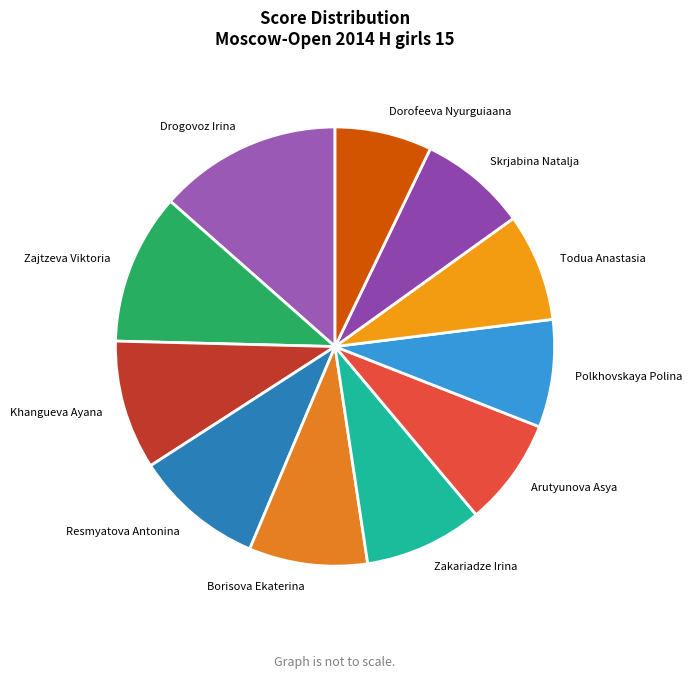

Is it true that Zajtzeva Viktoria is 11% of the pie?

True